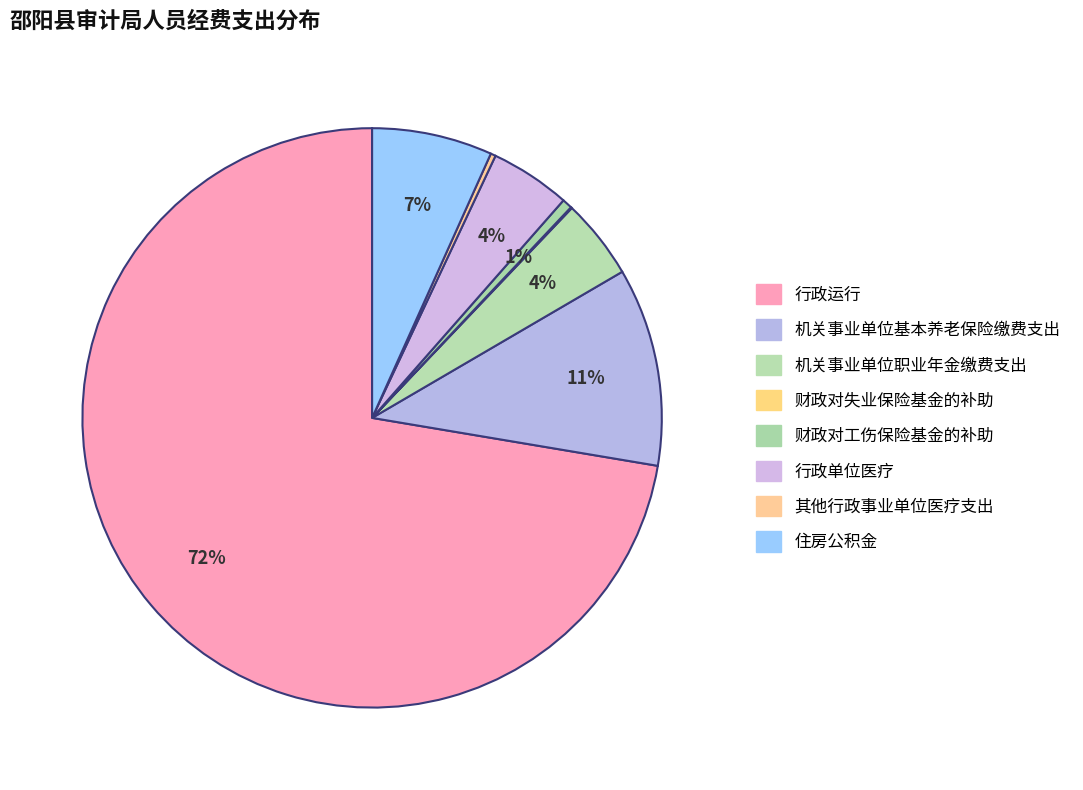

Does 行政运行 account for over 50% of the chart?

Yes